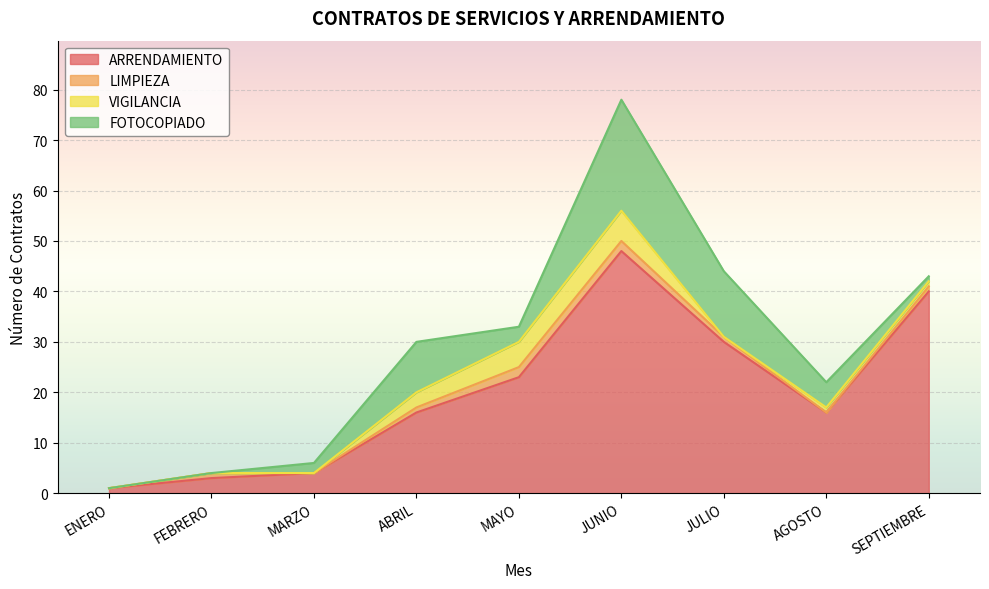

What is the sum of the ARRENDAMIENTO values at MAYO and SEPTIEMBRE?

63